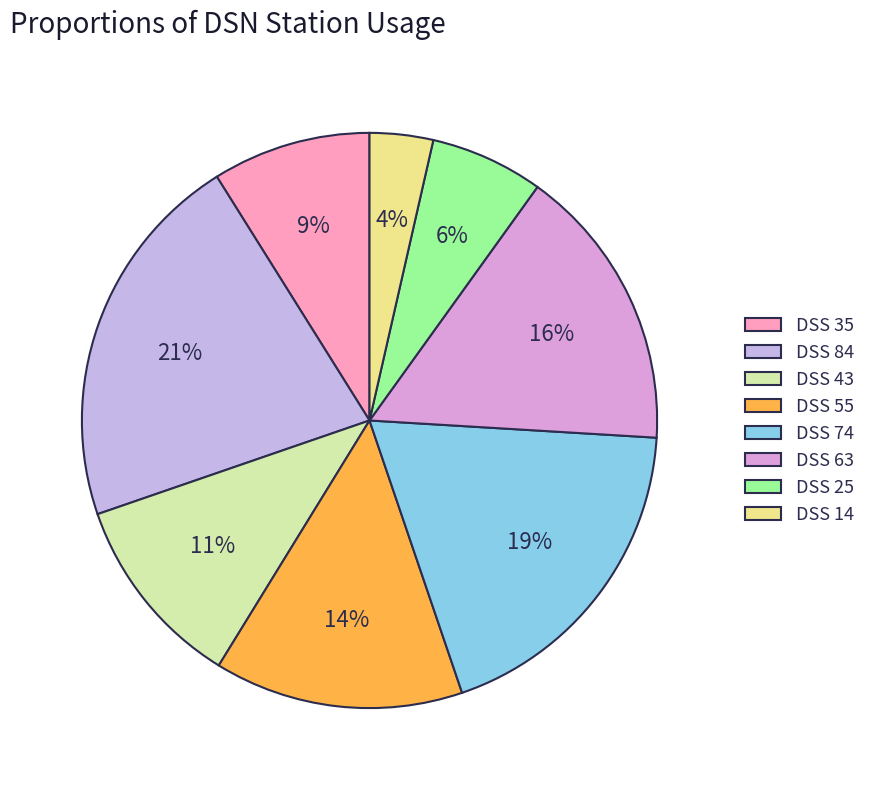

Between DSS 74 and DSS 55, which is larger?

DSS 74